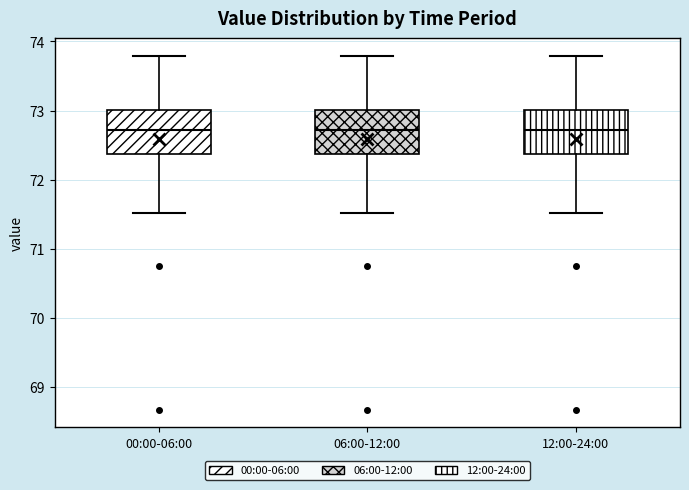

Reading left to right, transcribe this box plot: for each box, give where its median line is, the range the box spans, and where its two whiskers end, as read against the y-axis. The values are not printed on the chart, so give them approximately, as read against the axis.

00:00-06:00: median 72.7, box 72.4 to 73.0, whiskers 71.5 to 73.8
06:00-12:00: median 72.7, box 72.4 to 73.0, whiskers 71.5 to 73.8
12:00-24:00: median 72.7, box 72.4 to 73.0, whiskers 71.5 to 73.8